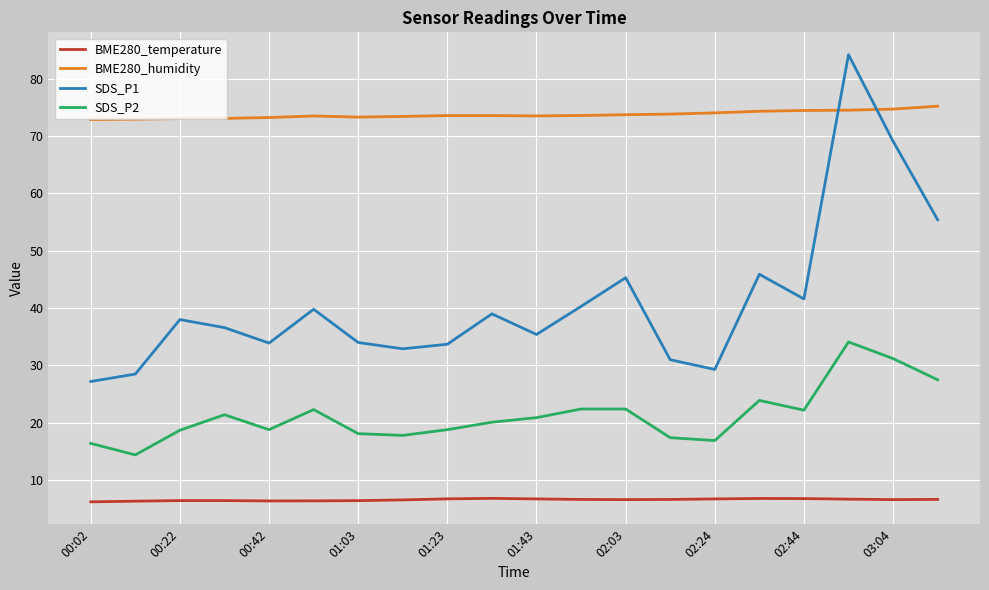

List the series in order of their peak value, highest first.

SDS_P1, BME280_humidity, SDS_P2, BME280_temperature